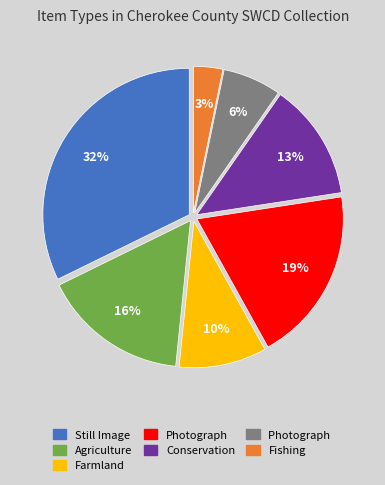

To the nearest percent, what is the difference between the largest and smallest slice percentages?

29%